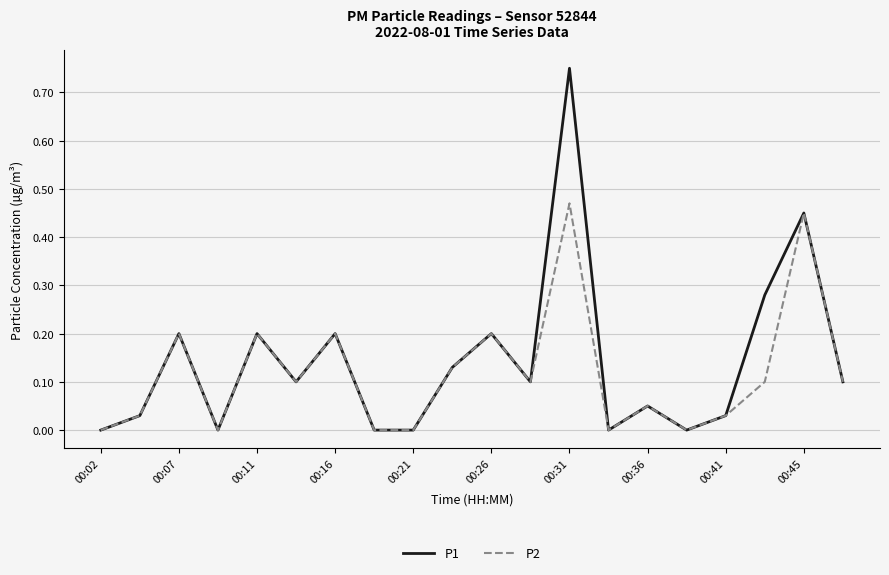

List the series in order of their overall mean, lowest first.

P2, P1